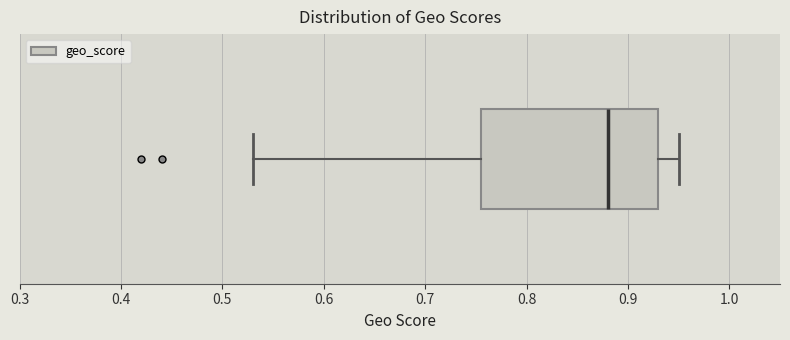

Transcribe this box plot: give where the median line is, the range the box spans, and where the two whiskers end, as read against the x-axis. The values are not printed on the chart, so give them approximately, as read against the axis.

median 0.88, box 0.76 to 0.93, whiskers 0.53 to 0.95